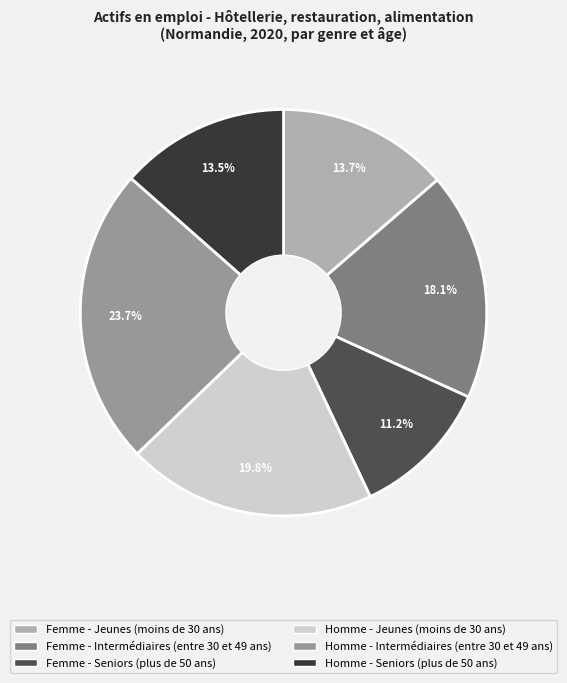

Between Homme - Jeunes (moins de 30 ans) and Femme - Jeunes (moins de 30 ans), which is larger?

Homme - Jeunes (moins de 30 ans)